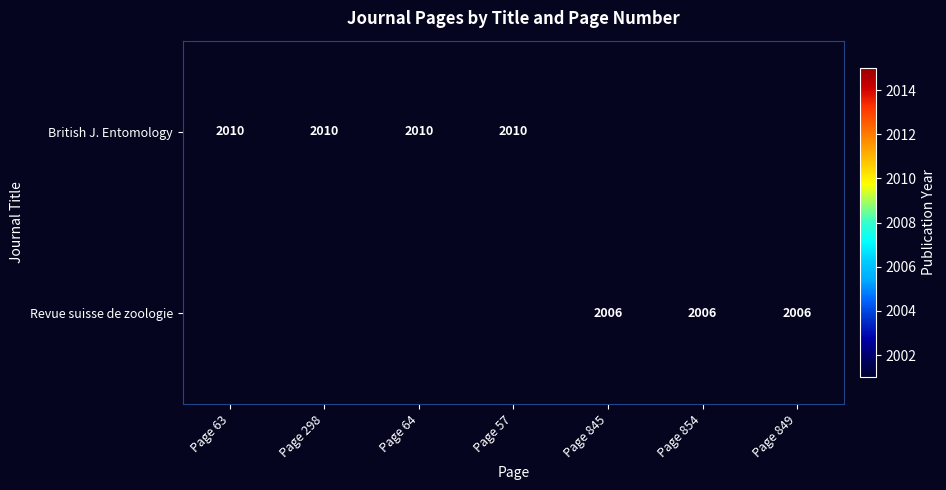

Is it true that British J. Entomology equals 867.6 at Page 63?

False